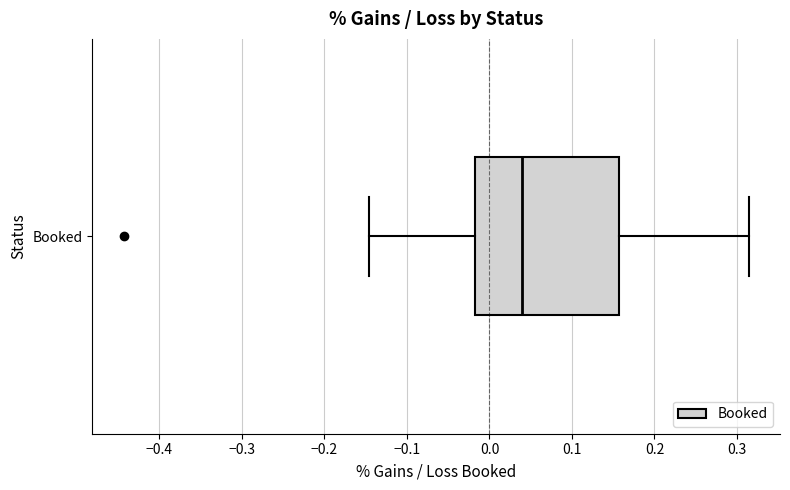

Where does the right whisker of the box for Booked end on the x-axis? The values are not printed on the chart, so give them approximately, as read against the axis.

0.31